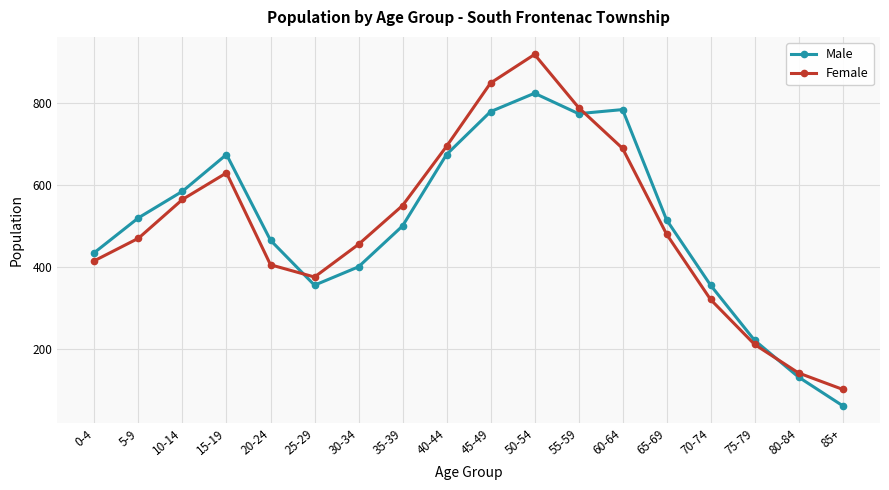

What are all the series names shown in the legend?

Male, Female